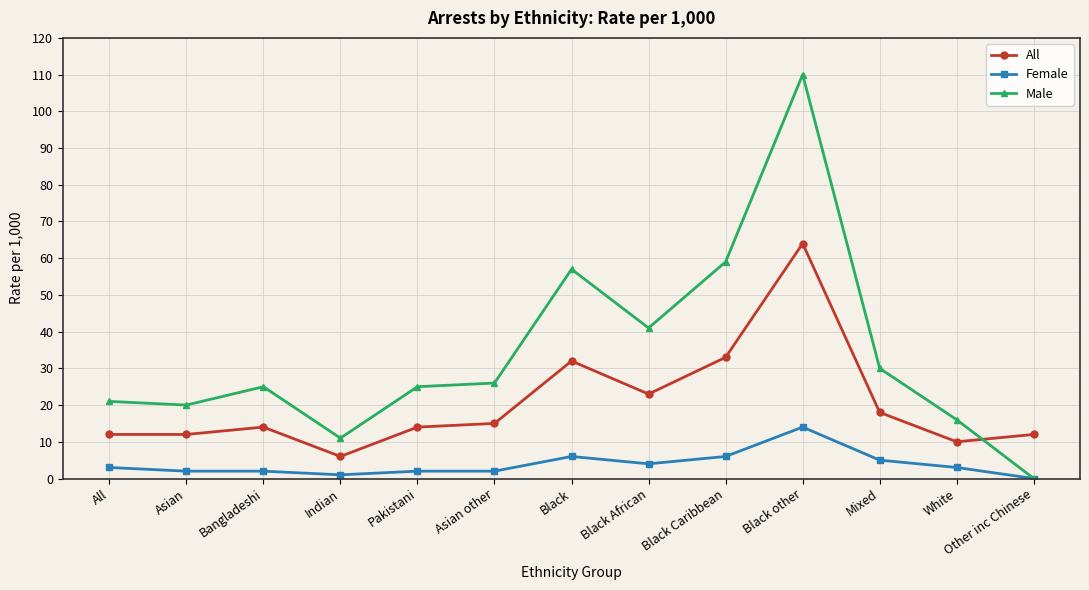

What is the sum of all Male values?

441